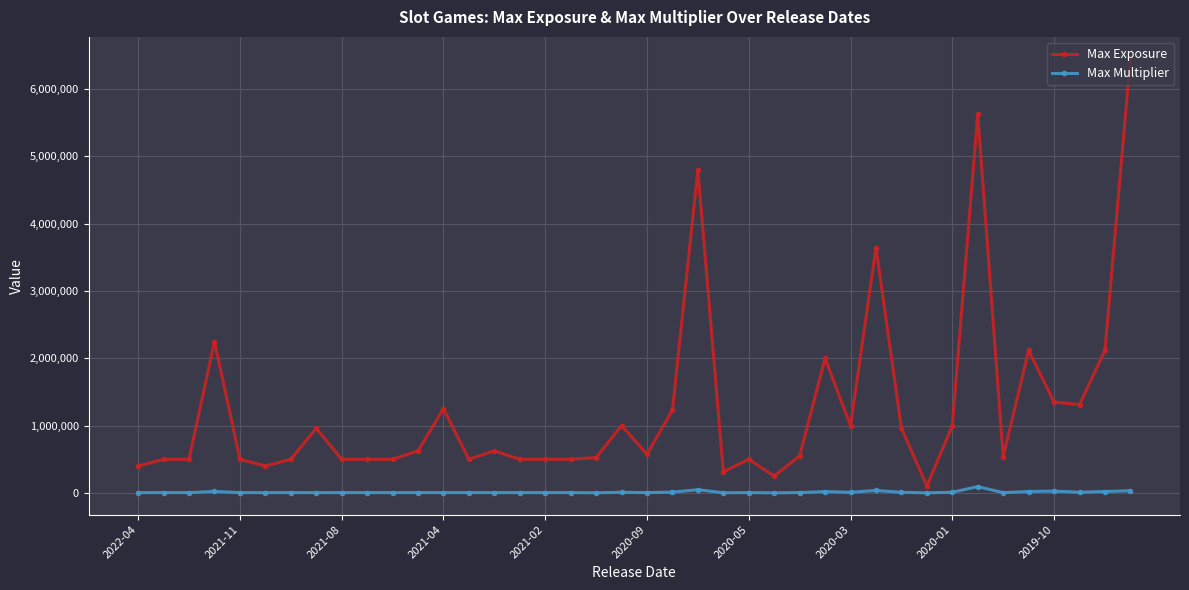

List the series in order of their peak value, lowest first.

Max Multiplier, Max Exposure